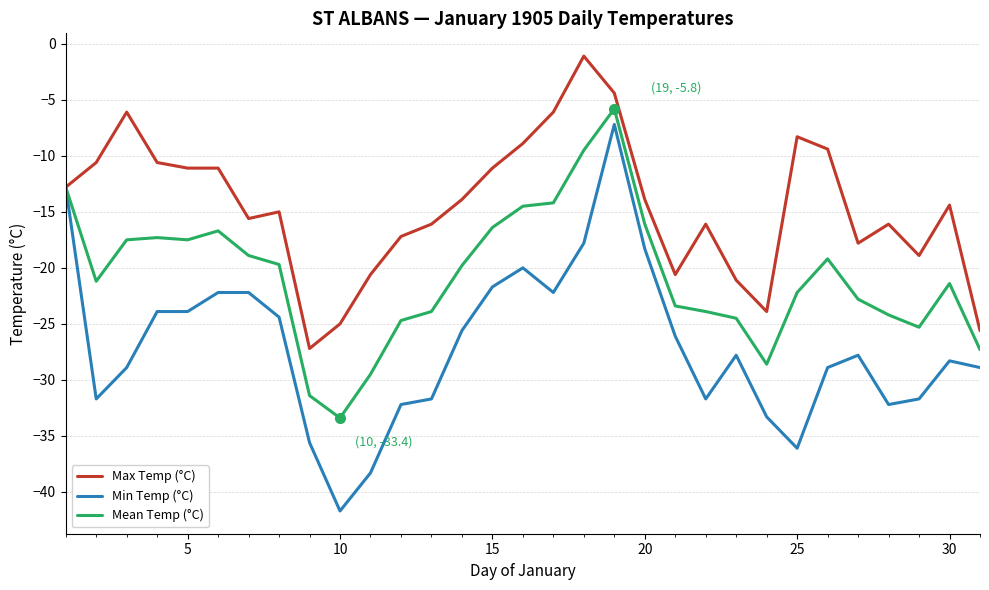

Which series has the widest spread of values?

Min Temp (°C)